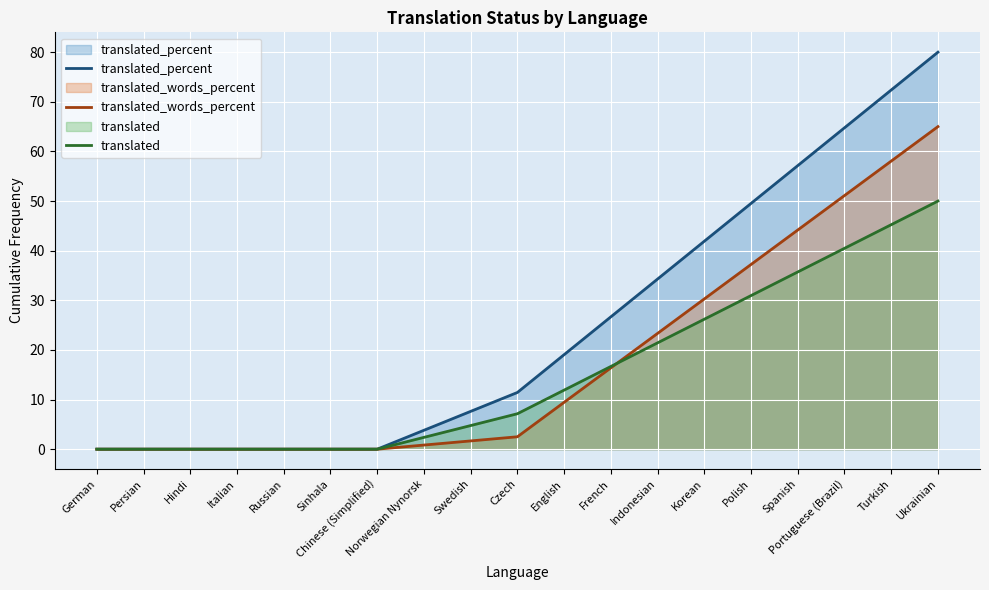

At which label does translated_words_percent first exceed 2?

Czech